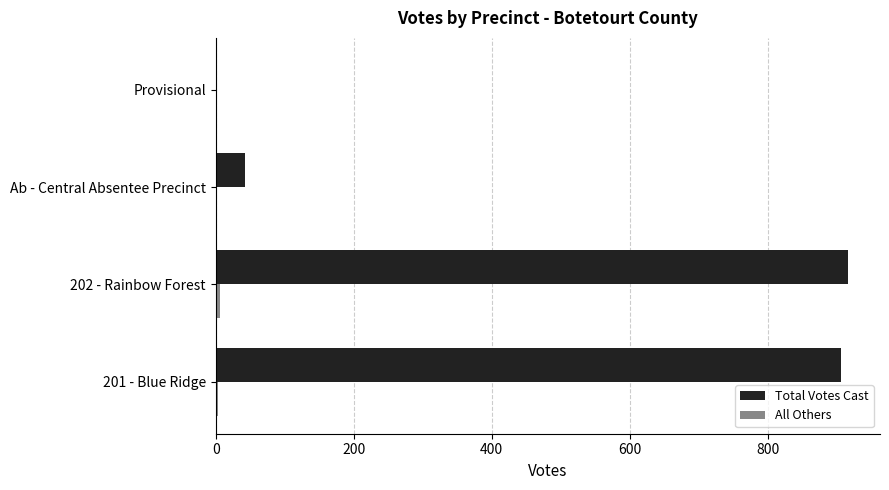

Which series changed the most between 201 - Blue Ridge and Ab - Central Absentee Precinct?

Total Votes Cast